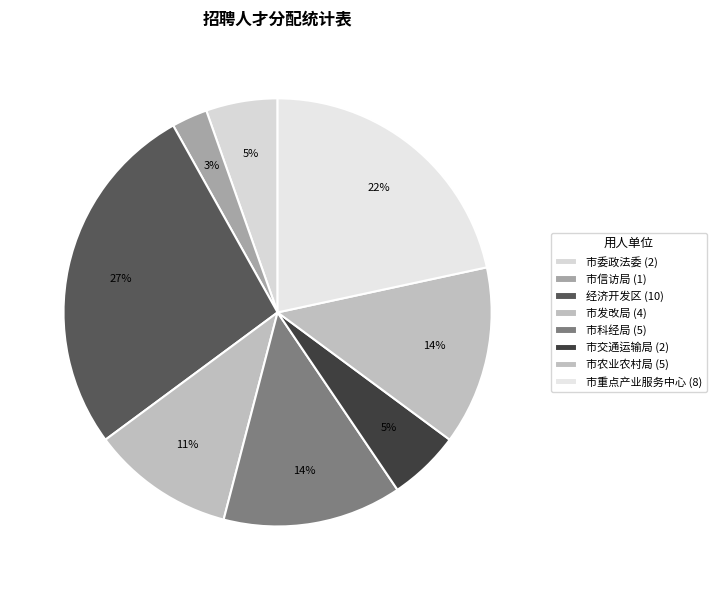

To the nearest percent, what is the combined percentage of 市重点产业服务中心 and 市农业农村局?

35%